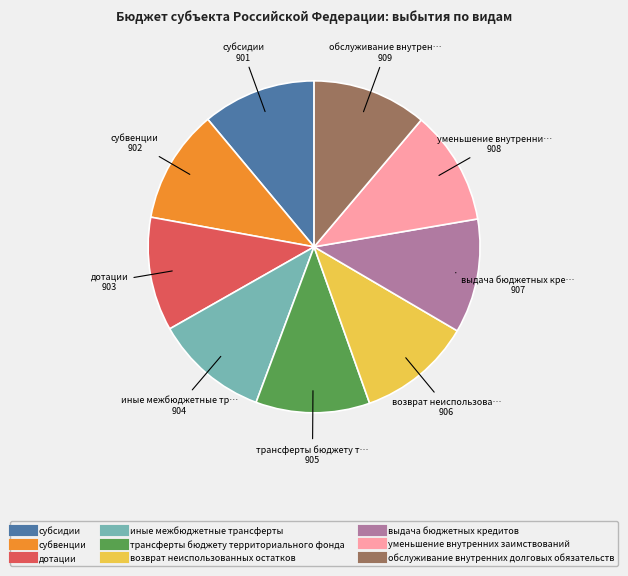

The дотации slice represents 18% of the pie. True or false?

False